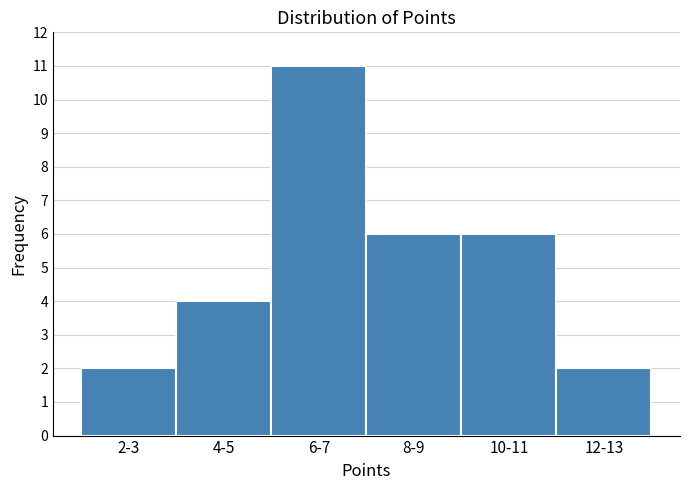

Reading left to right, what are all the values shown in this chart?

2-3=2	4-5=4	6-7=11	8-9=6	10-11=6	12-13=2